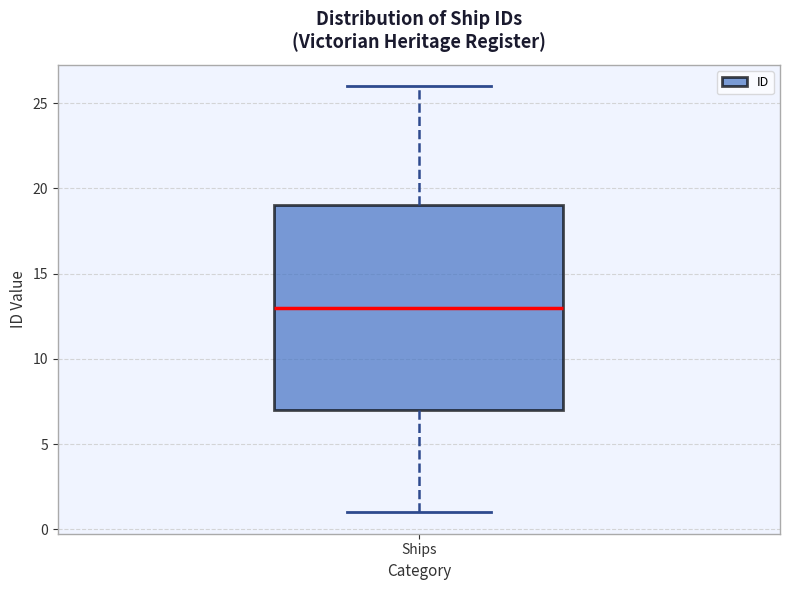

Transcribe this box plot: give where the median line is, the range the box spans, and where the two whiskers end, as read against the y-axis. The values are not printed on the chart, so give them approximately, as read against the axis.

median 13, box 7 to 19, whiskers 1 to 26